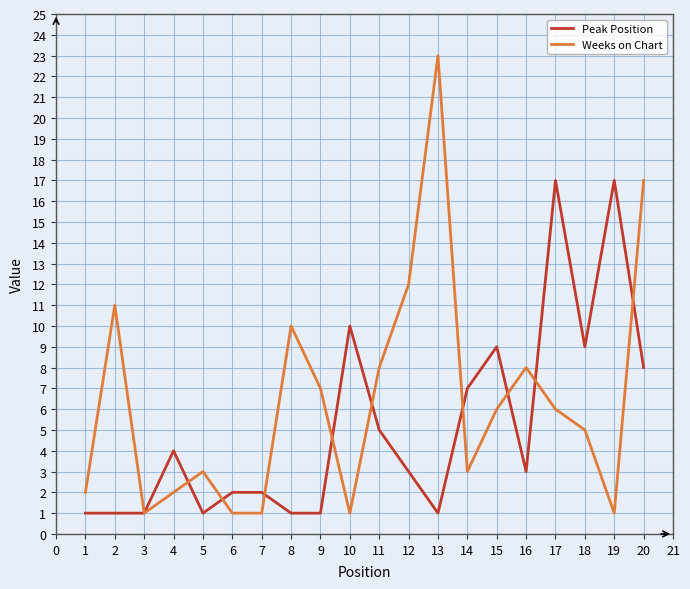

Which label corresponds to the largest value in the chart?

13